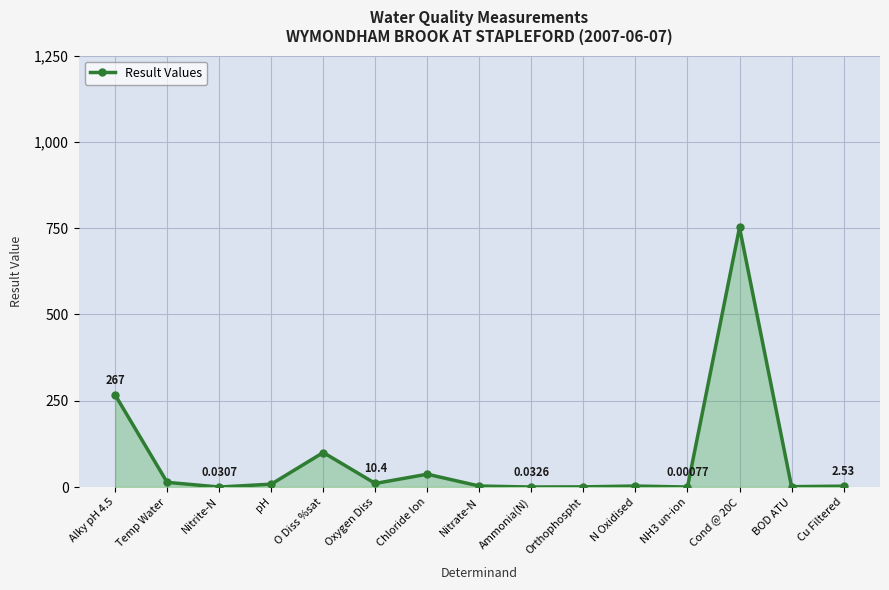

What position from the left is Nitrite-N?

3